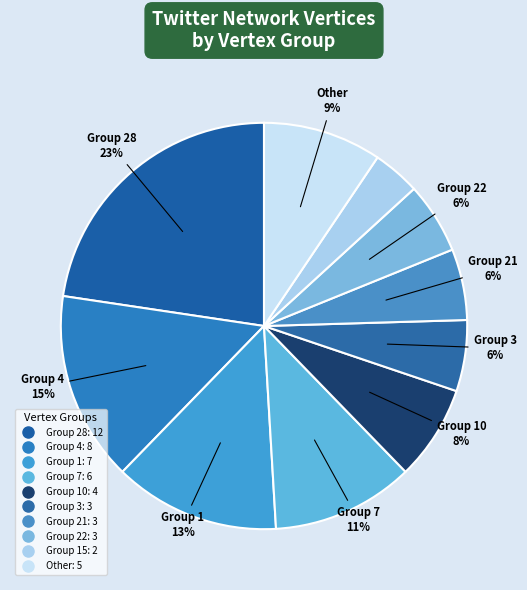

How many slices are in this pie chart?

10